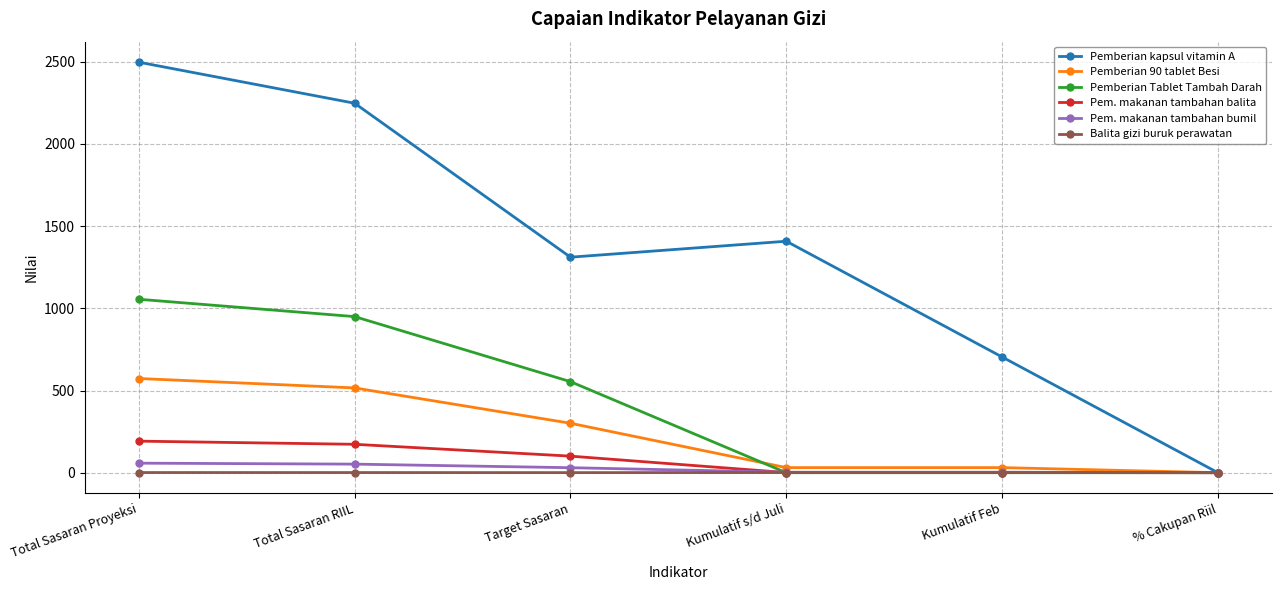

How many lines are shown in the chart?

6